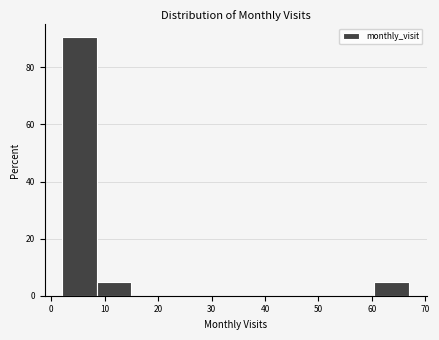

What is the height of the bar covering 60.5 to 67.0 on the x-axis? Neither the bar edges nor the heights are printed on the chart, so give them approximately, as read against the axes.

4